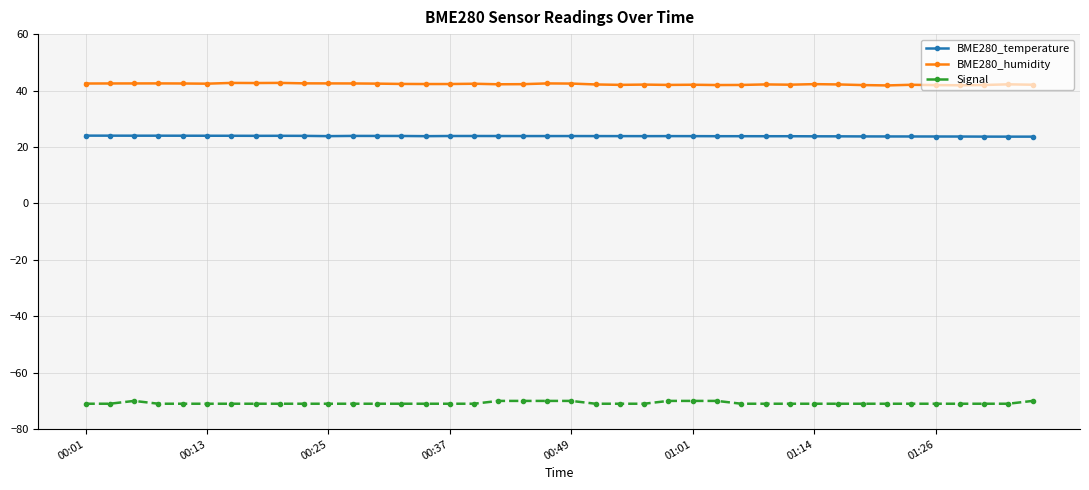

What is the value of the Signal point at the 24th from the left?

-71.0